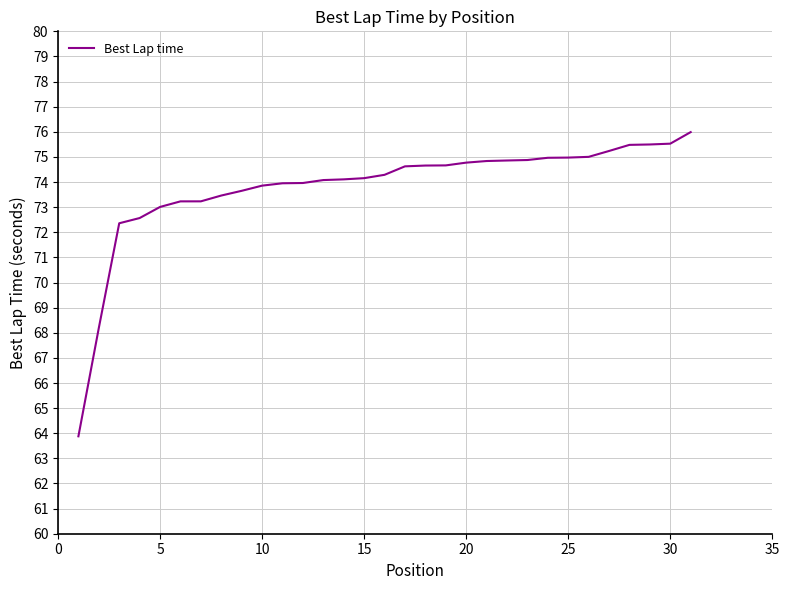

What is the minimum value shown in the chart?

63.9